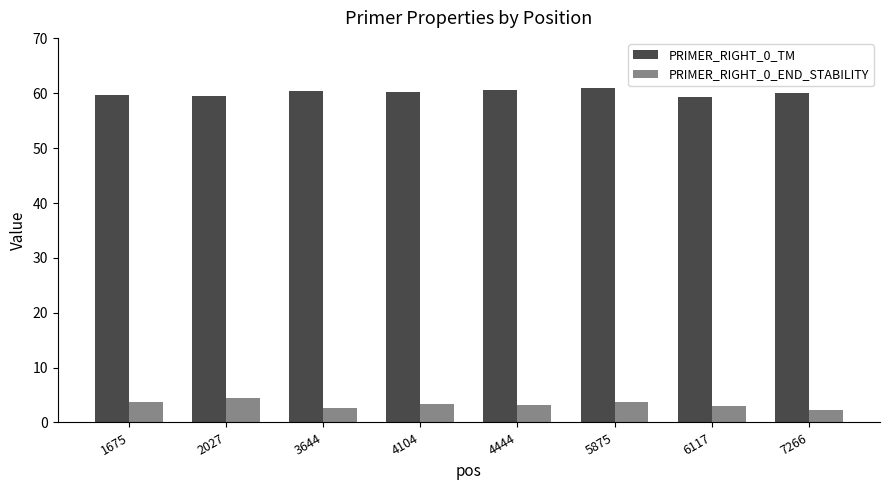

What is the minimum value for PRIMER_RIGHT_0_TM?

59.4